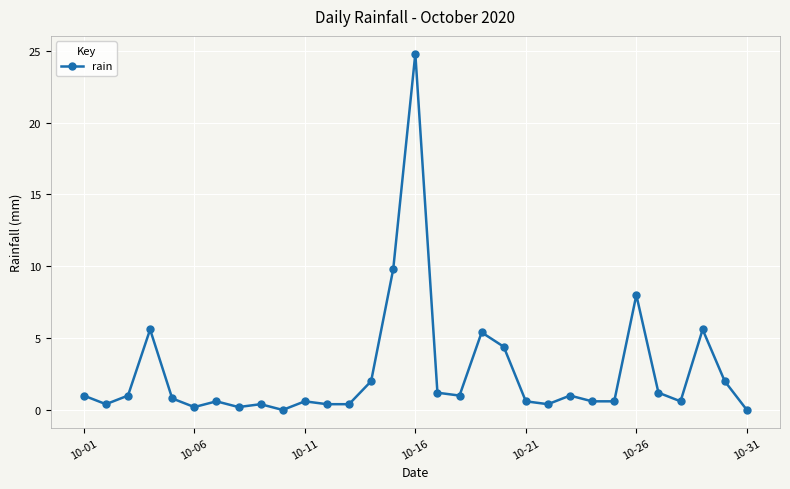

What is the maximum value shown in the chart?

24.8